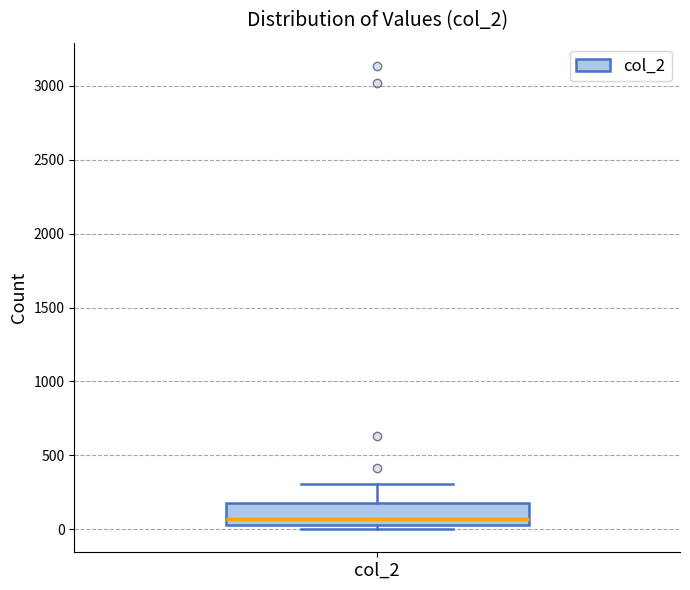

Transcribe this box plot: give where the median line is, the range the box spans, and where the two whiskers end, as read against the y-axis. The values are not printed on the chart, so give them approximately, as read against the axis.

median 50 (just above the box's lower edge), box 50 to 200, whiskers 0 to 300